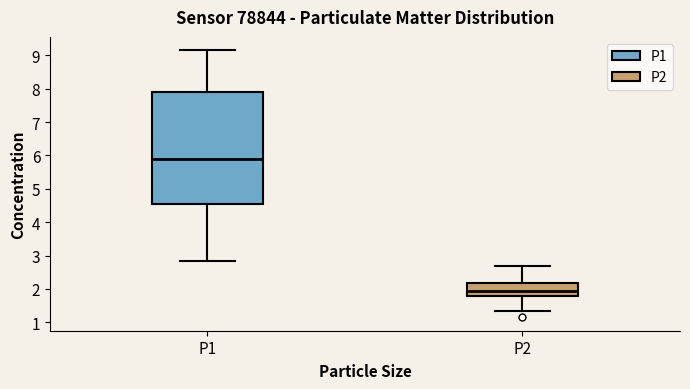

Reading left to right, read every box against the y-axis: the position of its median line, the range the box covers, and the ends of its whiskers. The values are not printed on the chart, so give them approximately, as read against the axis.

P1: median 5.9, box 4.6 to 7.9, whiskers 2.8 to 9.2
P2: median 1.9, box 1.8 to 2.2, whiskers 1.4 to 2.7